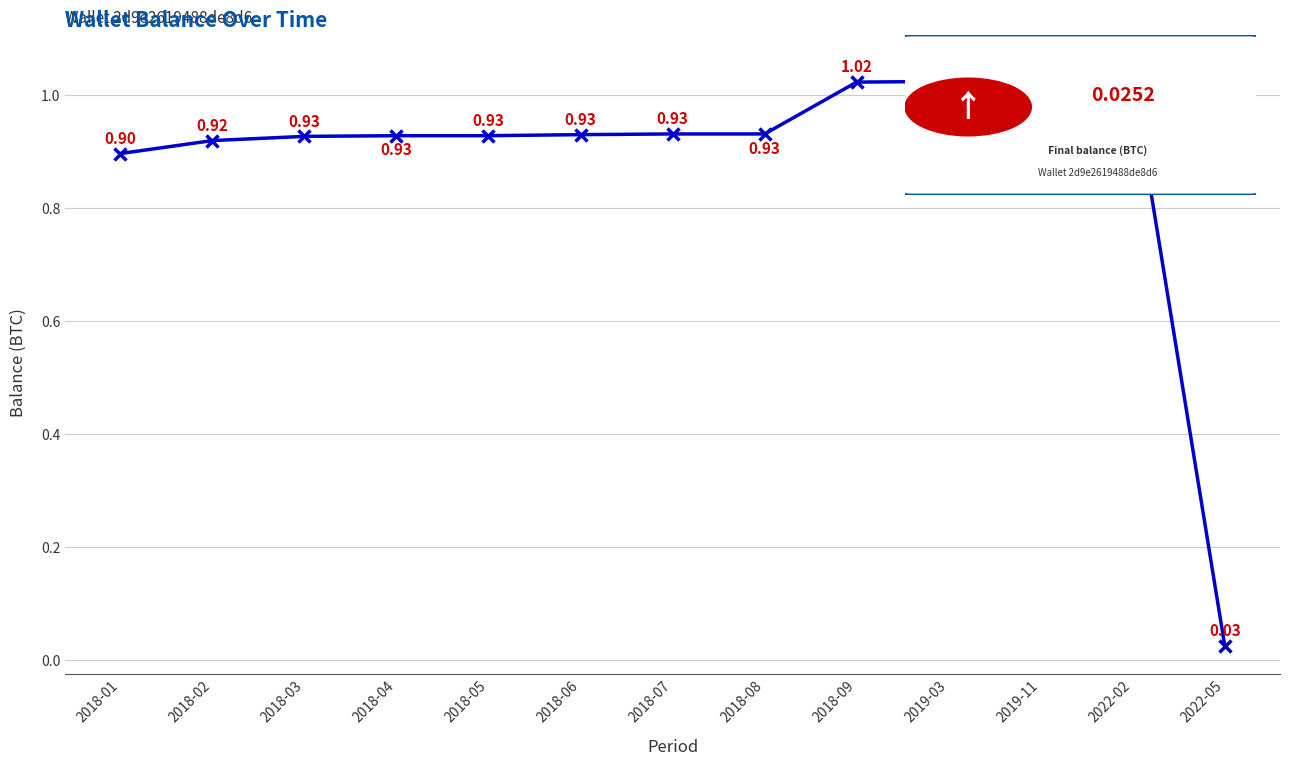

What is the label of the 1st point from the left?

2018-01